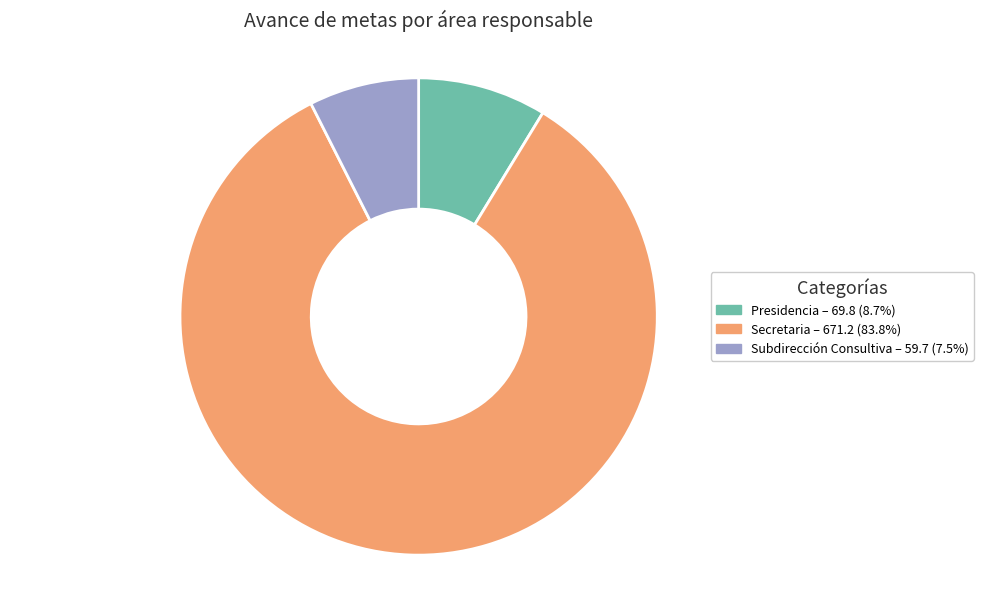

How many slices are in this pie chart?

3